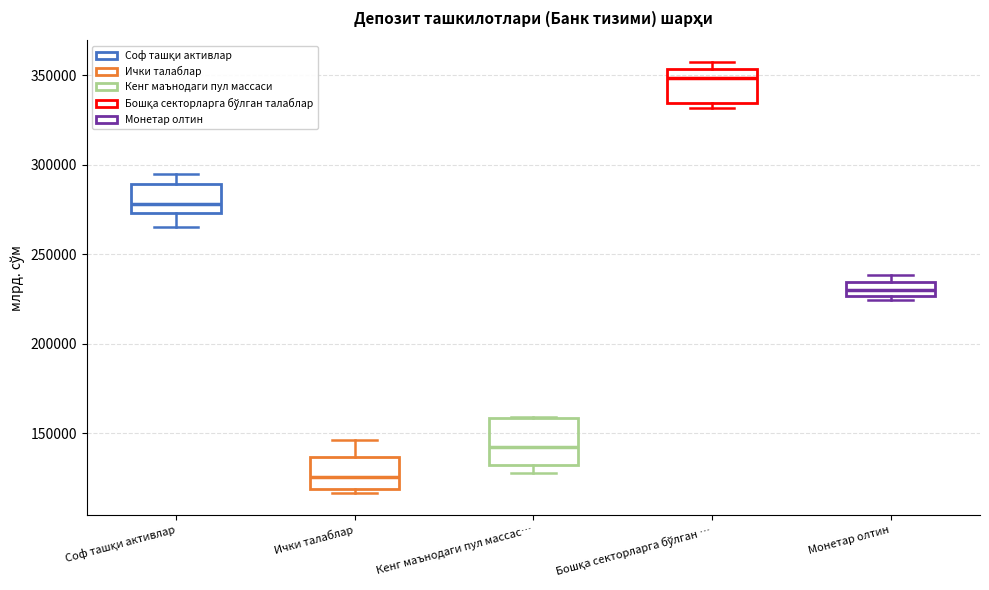

Which box has the lowest median line?

Ички талаблар